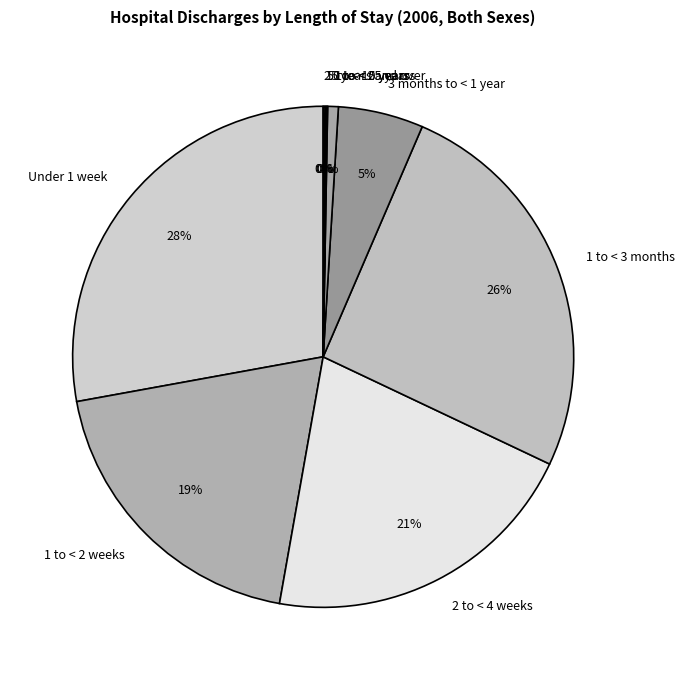

Is it true that 3 months to < 1 year is 5% of the pie?

True